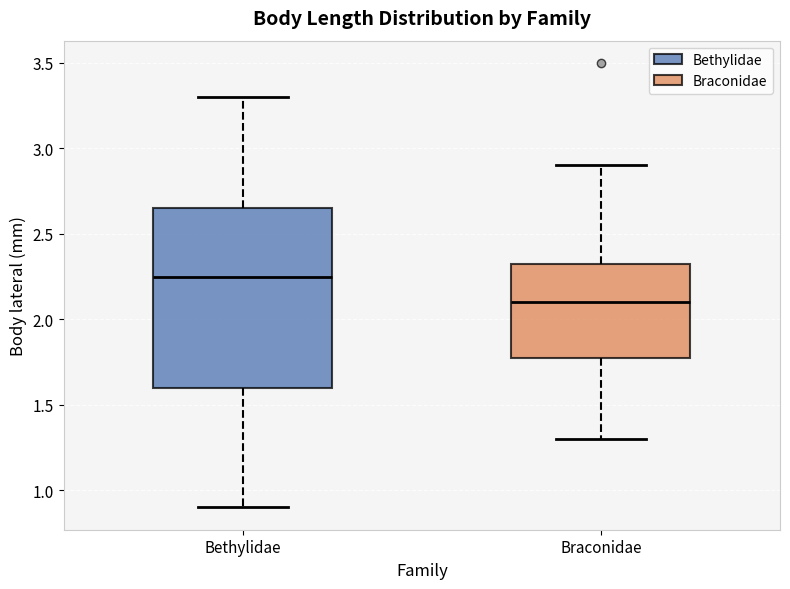

Which box has the highest median line?

Bethylidae